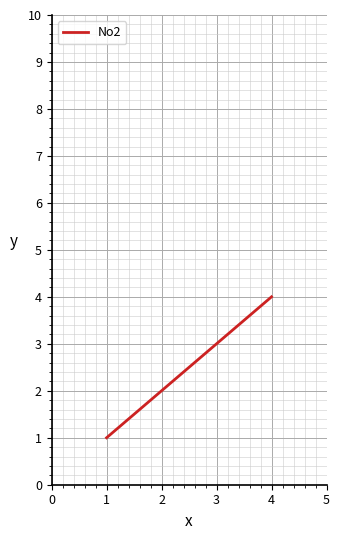

What is the change in value from 1 to 3?

+2